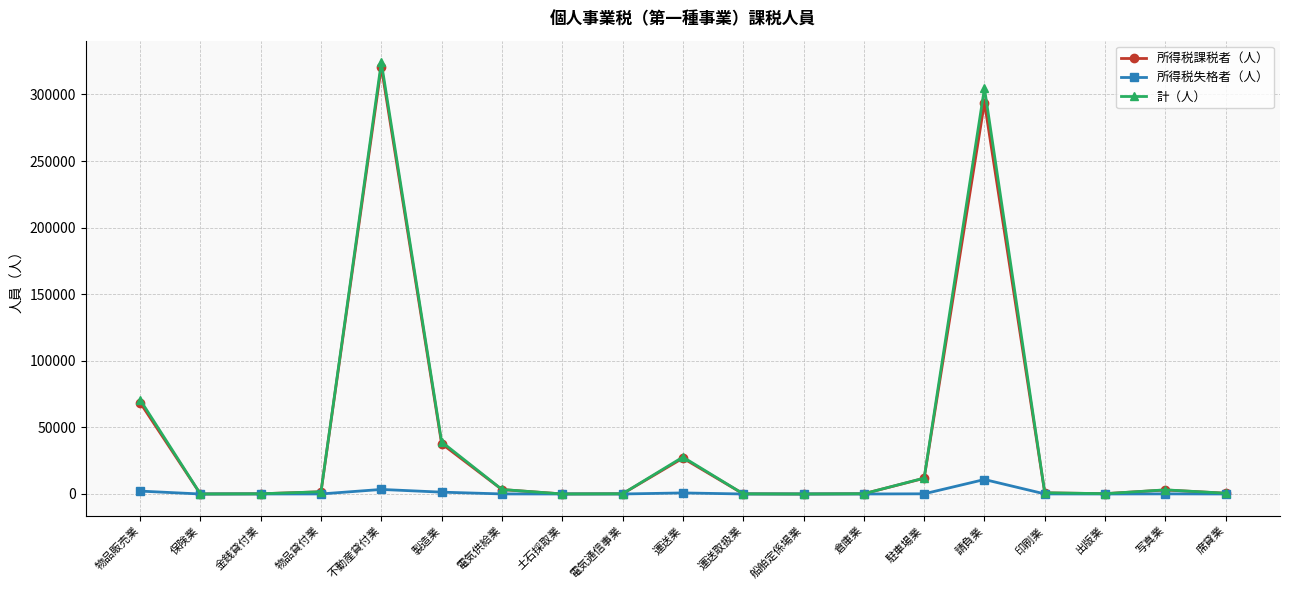

What is the difference between the 計（人） values at 出版業 and 電気通信事業?

73